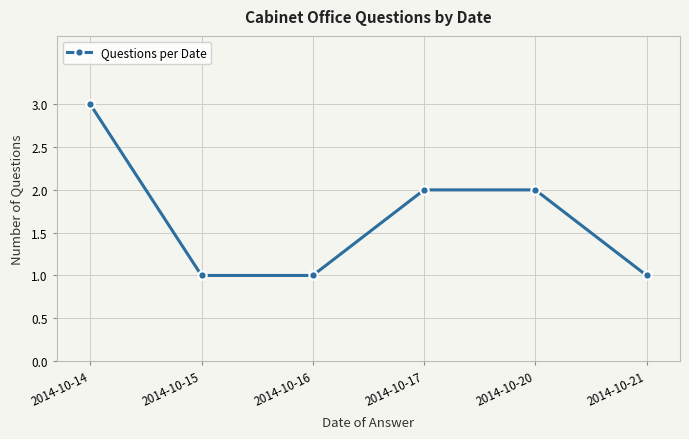

Reading left to right, extract all data points from this chart.

2014-10-14=3	2014-10-15=1	2014-10-16=1	2014-10-17=2	2014-10-20=2	2014-10-21=1